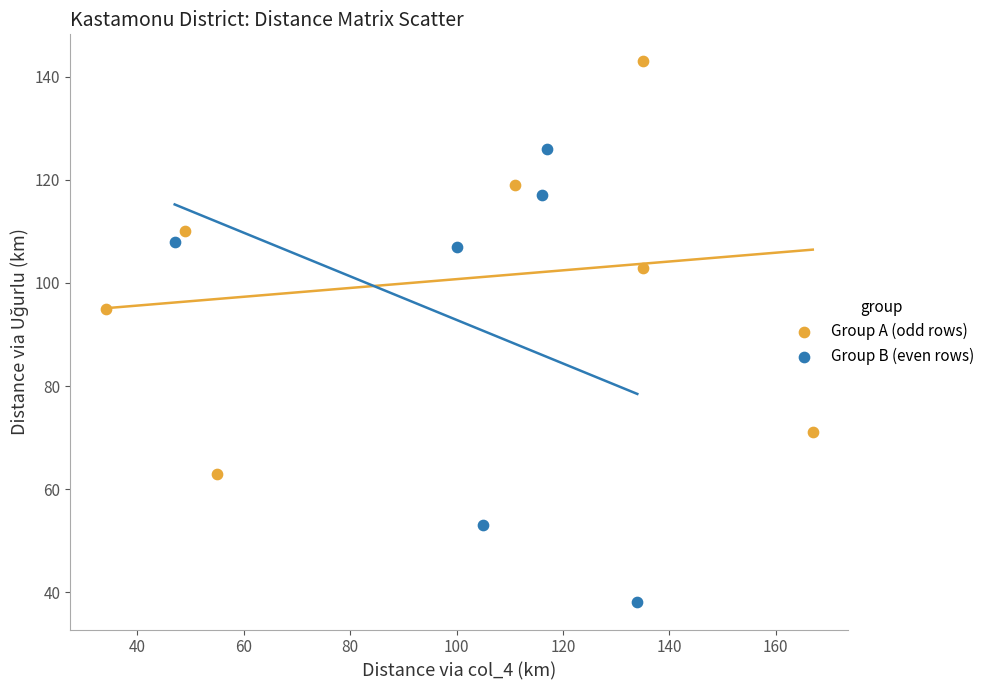

Which series contains the lowest Y value?

Group B (even rows)